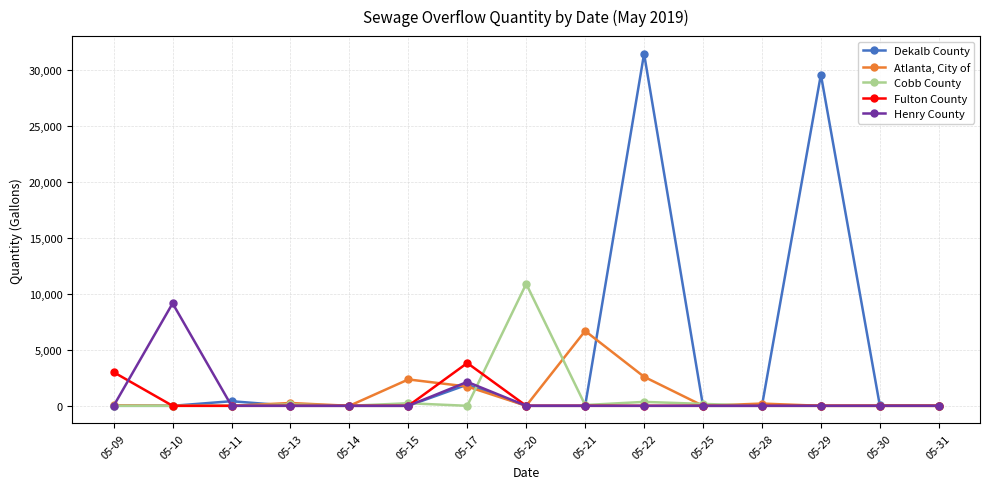

Which series has the largest total across all categories?

Dekalb County